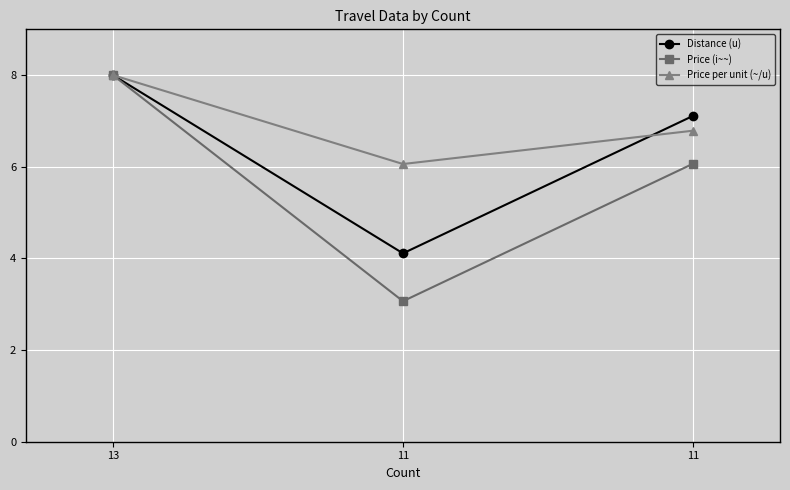

Reading right to left, extract all data points from this chart.

Distance (u): 7.1	4.1	8.0
Price (i~~): 6.1	3.1	8.0
Price per unit (~/u): 6.8	6.1	8.0